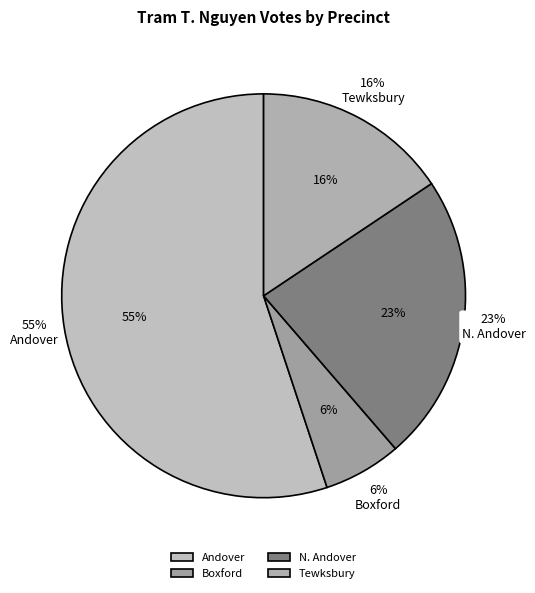

Does N. Andover Pct 8 represent more than half of the total?

No